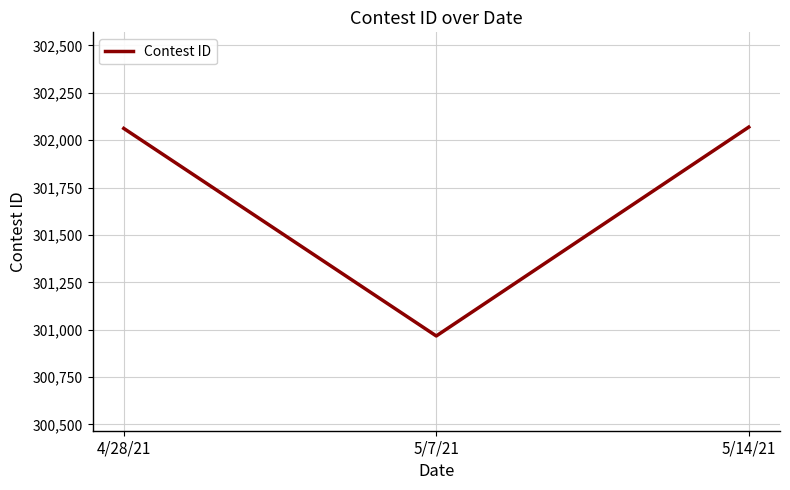

What position from the left is 5/14/21?

3